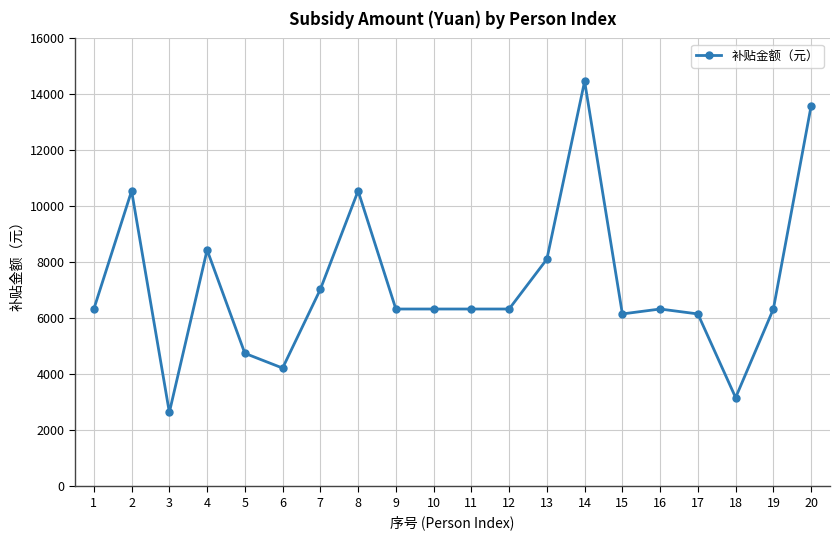

Which label corresponds to the smallest value in the chart?

3